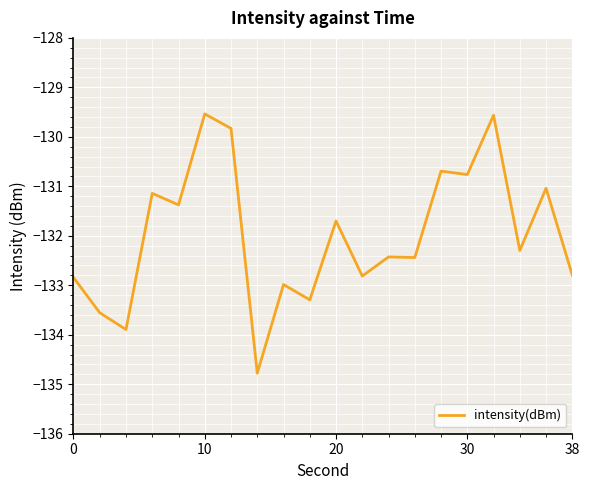

What is the smallest value displayed?

-134.8